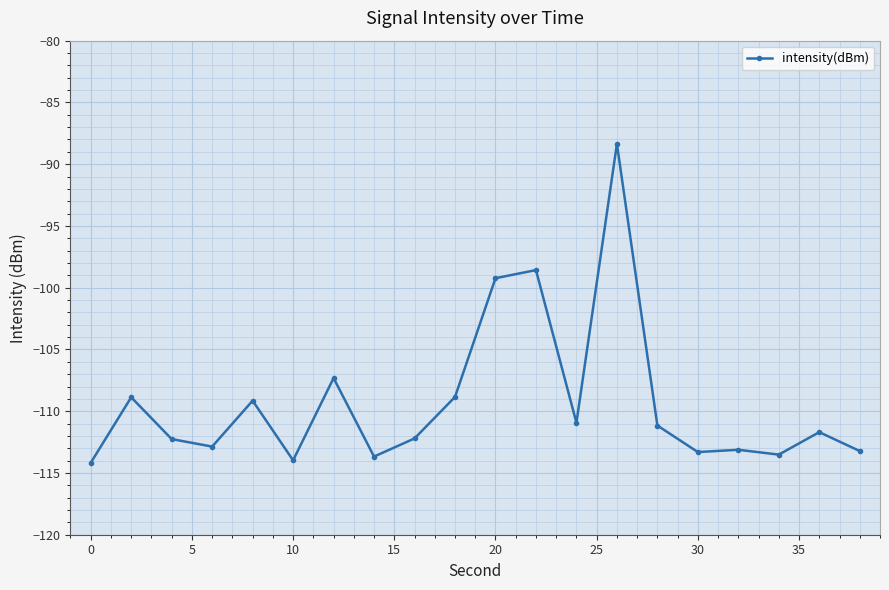

What is the difference between the second highest and minimum values?

15.6